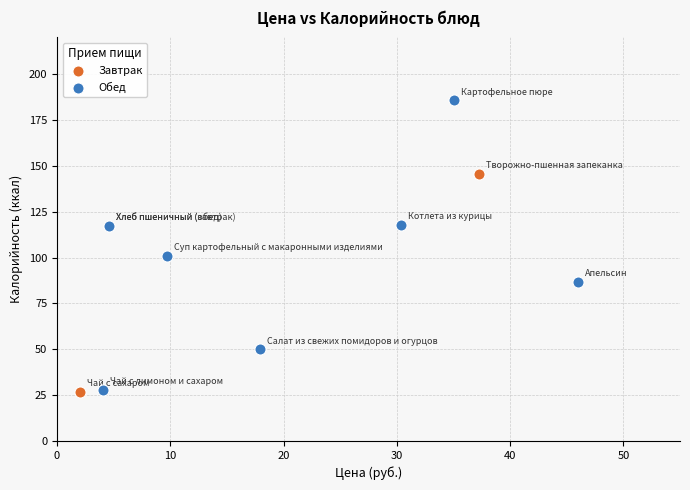

Which series has the widest spread of Y values?

Обед